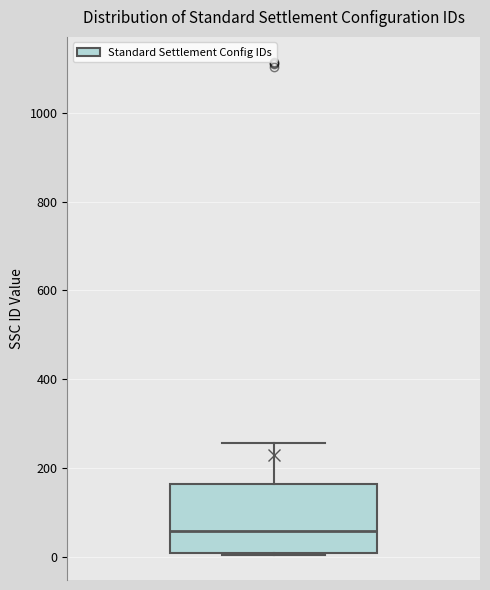

Where is the lower edge of the box on the y-axis? The values are not printed on the chart, so give them approximately, as read against the axis.

0